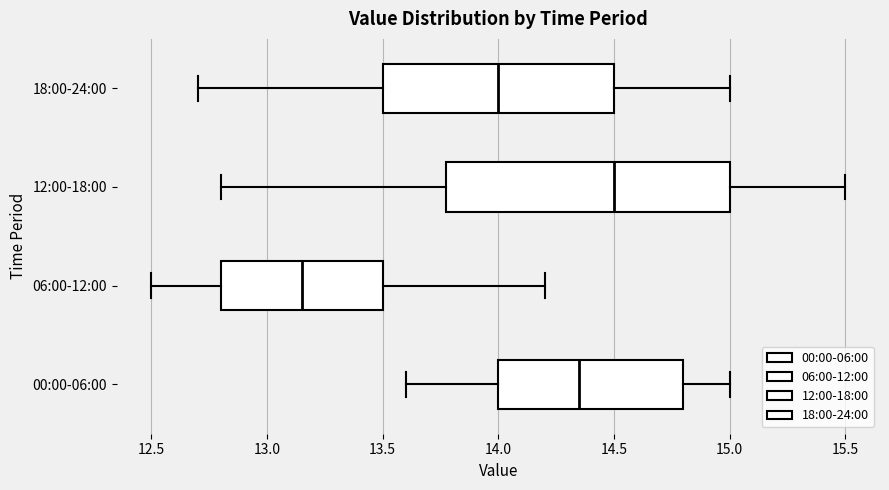

Which box is the widest, from its left edge to its right edge?

12:00-18:00